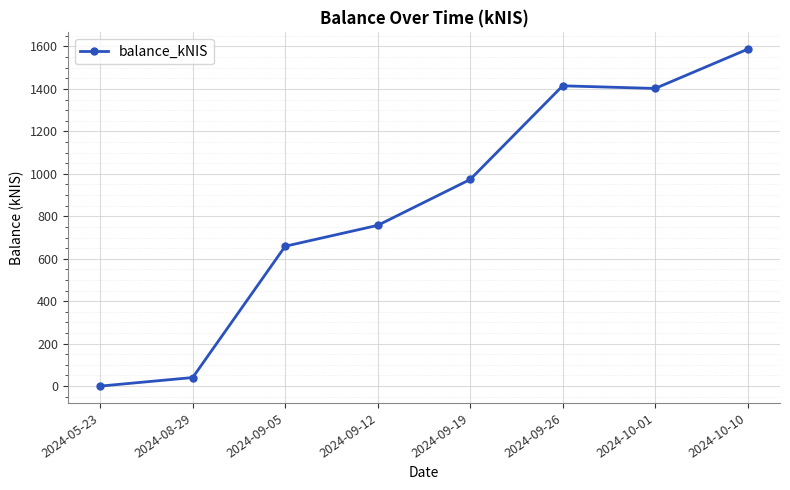

The value at 2024-05-23 is 1086.7. True or false?

False